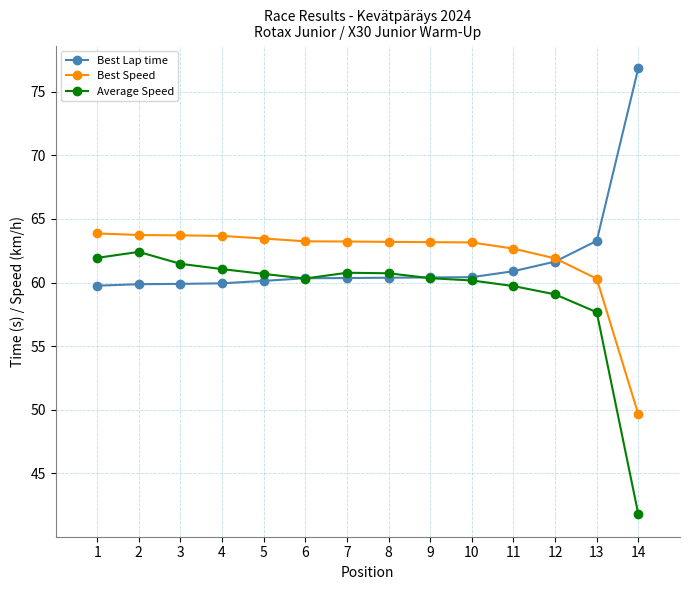

What is the total value across all series at 8?

184.3